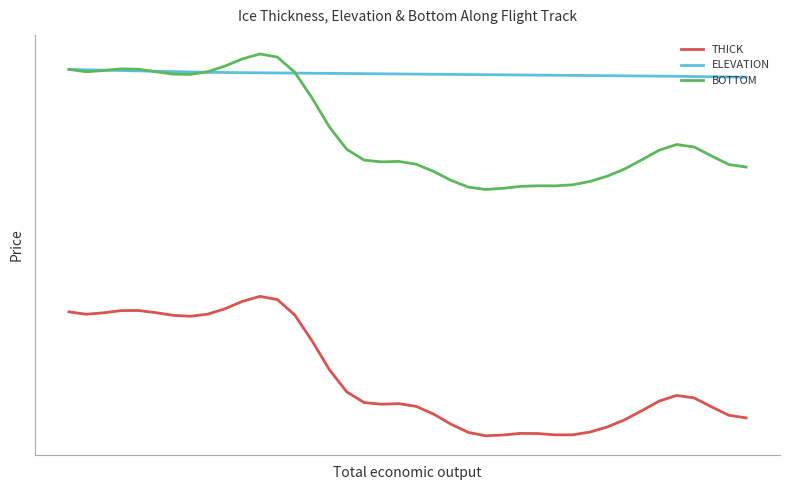

True or false: BOTTOM and THICK cross at least once.

False